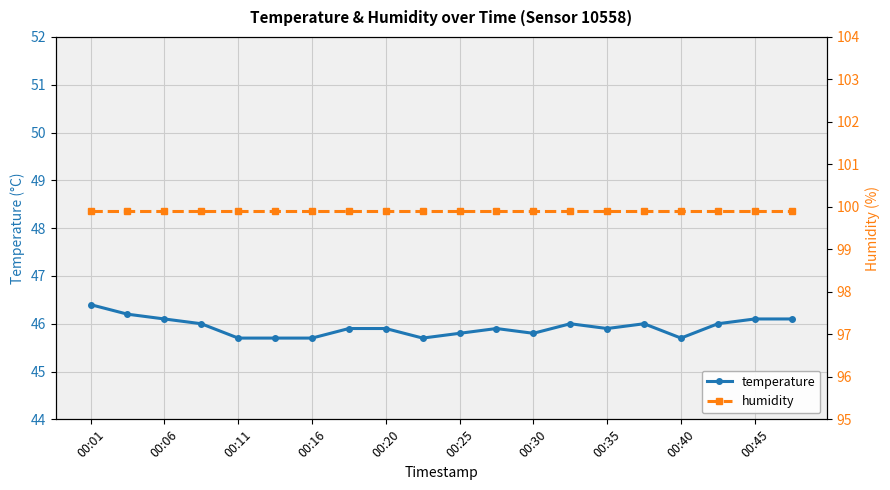

How many lines are shown in the chart?

2